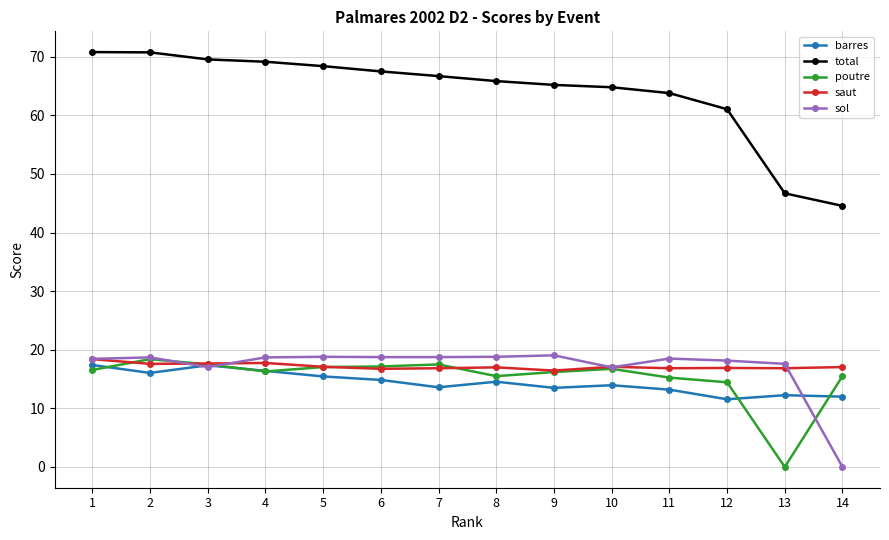

Is it true that poutre equals 5.4 at 14?

False